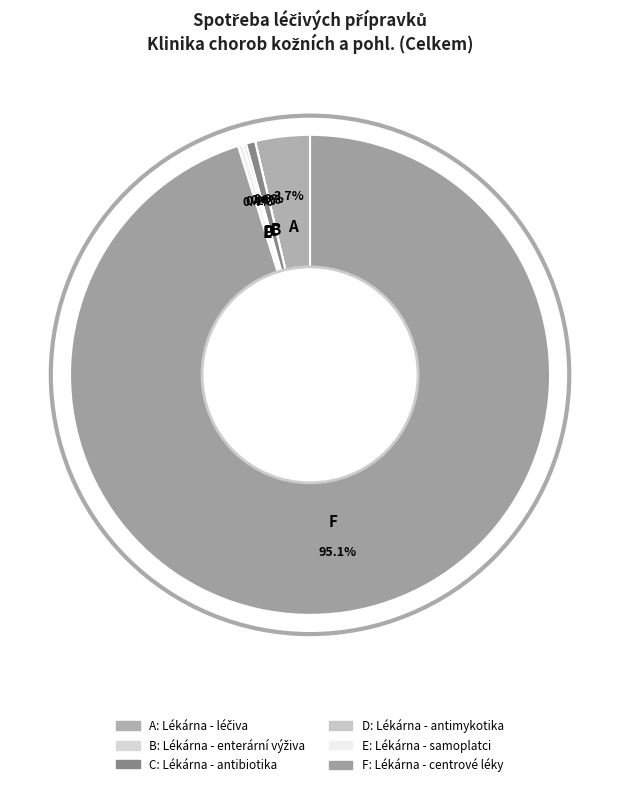

What is the largest slice in the pie chart?

Lékárna - centrové léky